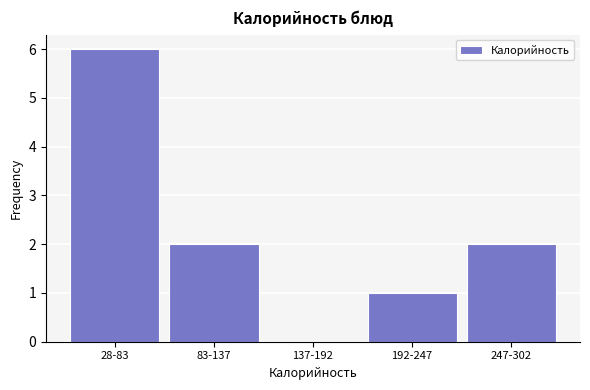

Reading right to left, list all the values displayed in this chart.

247-302=2	192-247=1	137-192=0	83-137=2	28-83=6